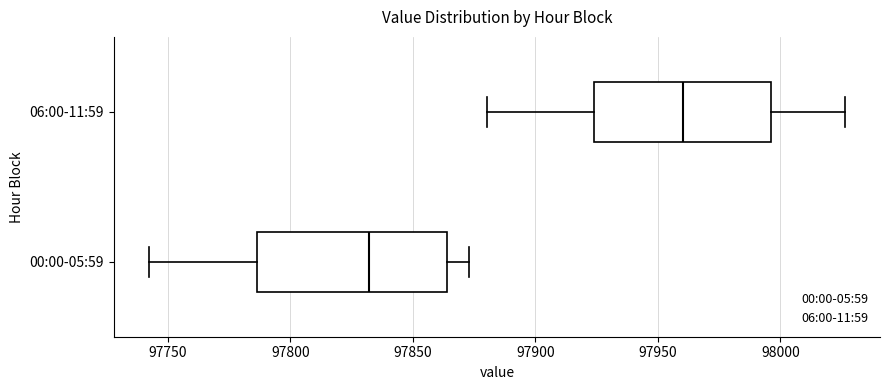

Reading bottom to top, transcribe this box plot: for each box, give where its median line is, the range the box spans, and where its two whiskers end, as read against the x-axis. The values are not printed on the chart, so give them approximately, as read against the axis.

00:00-05:59: median 97830, box 97785 to 97865, whiskers 97740 to 97875
06:00-11:59: median 97960, box 97925 to 97995, whiskers 97880 to 98025